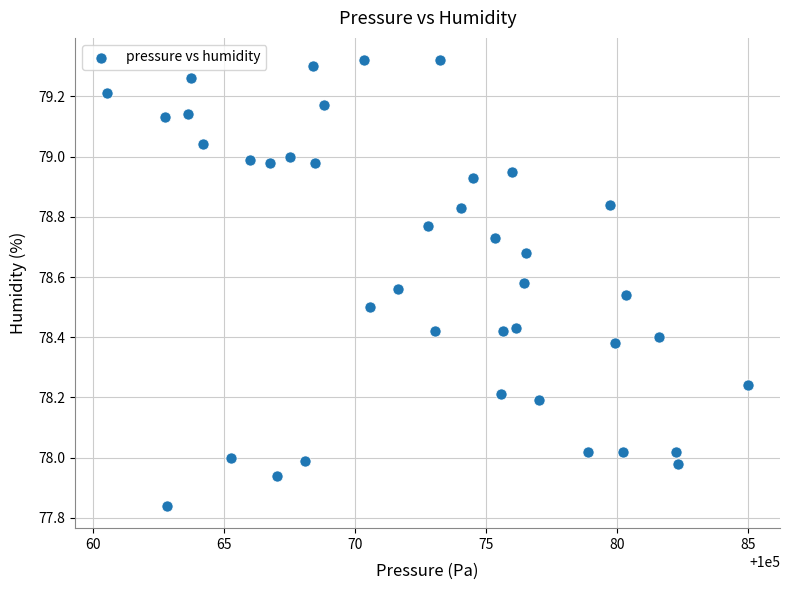

What is the range of X values (max minus min)?

24.5